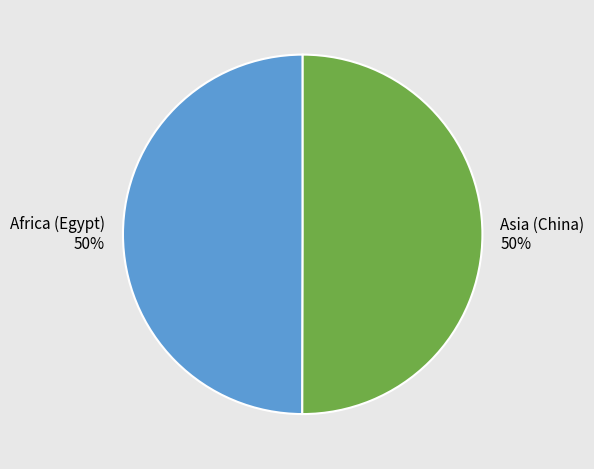

True or false: Asia (China) accounts for 50% of the total.

True